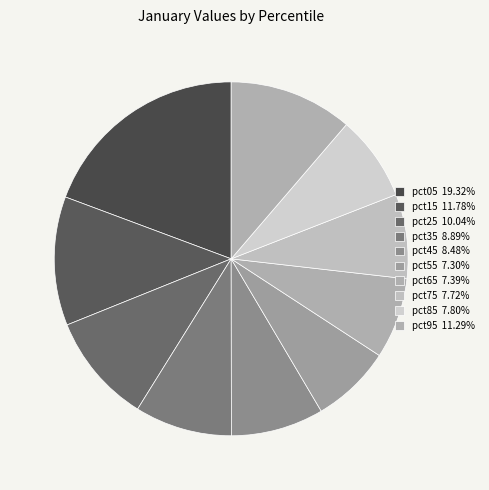

Which slice is the largest?

pct05